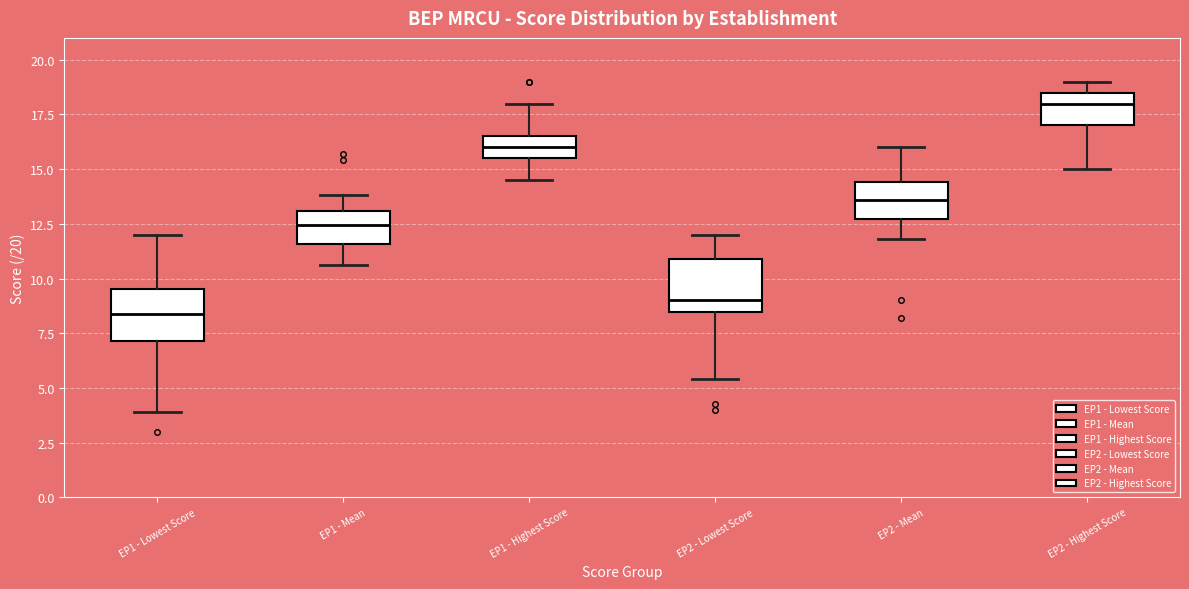

Which box has the lowest median line?

EP1 - Lowest Score